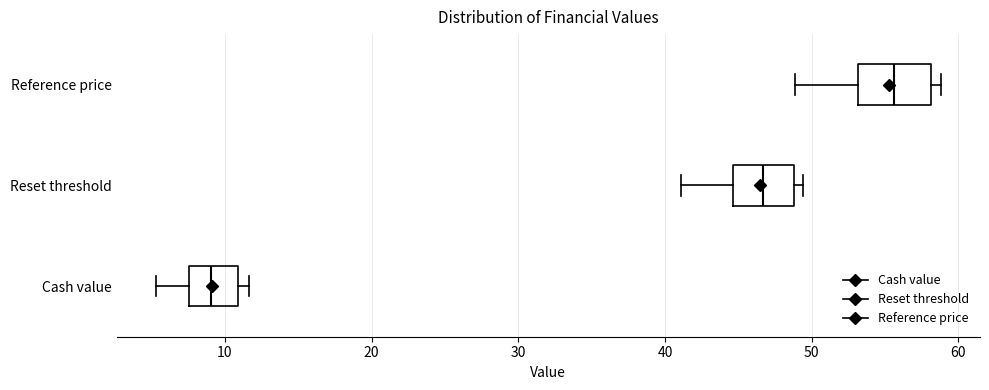

Where is the left edge of the box for Cash value on the x-axis? The values are not printed on the chart, so give them approximately, as read against the axis.

8